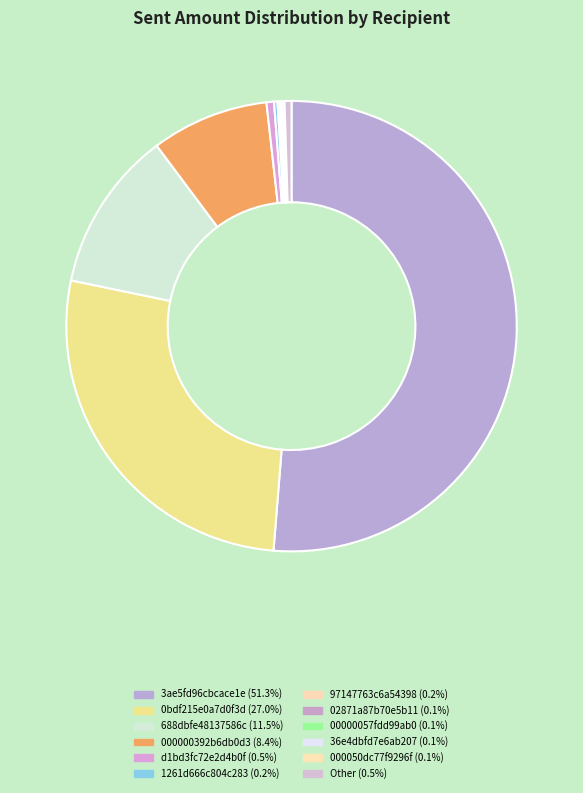

Combined, do 3ae5fd96cbcace1e and Other account for over 50%?

Yes